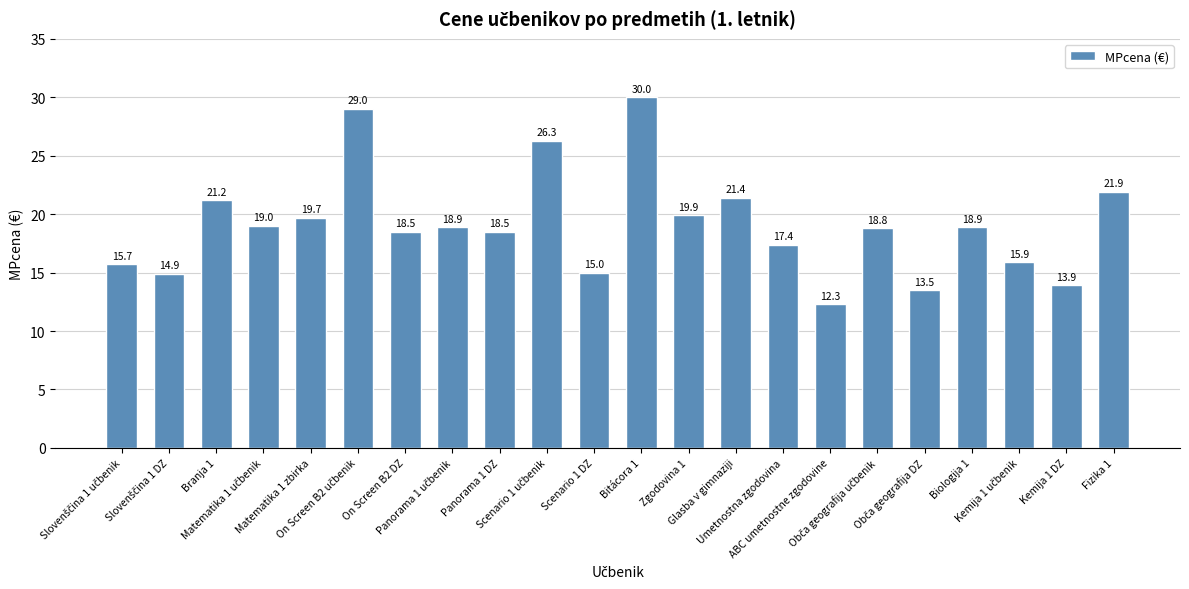

What is the difference between the maximum and minimum values?

17.7